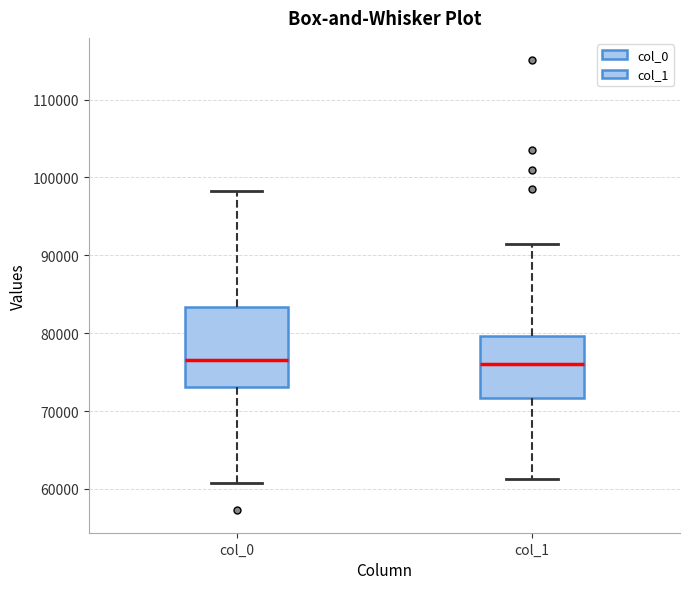

Where does the upper whisker of the box for col_1 end on the y-axis? The values are not printed on the chart, so give them approximately, as read against the axis.

92000